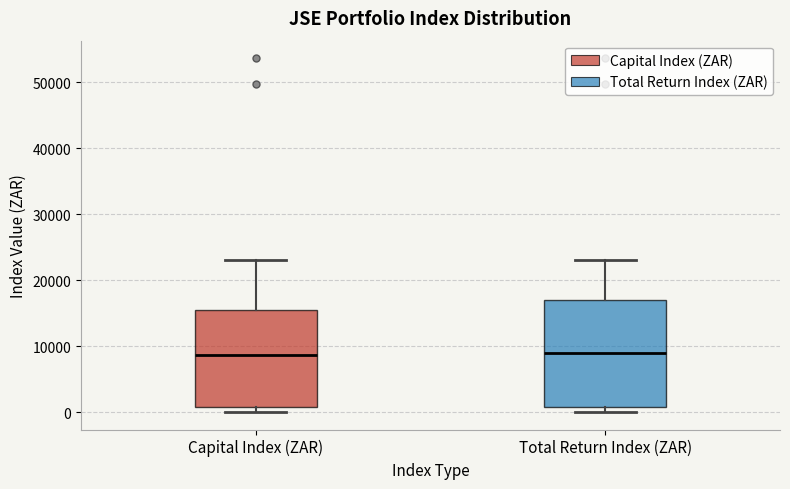

Which box is the tallest, from its lower edge to its upper edge?

Total Return Index (ZAR)